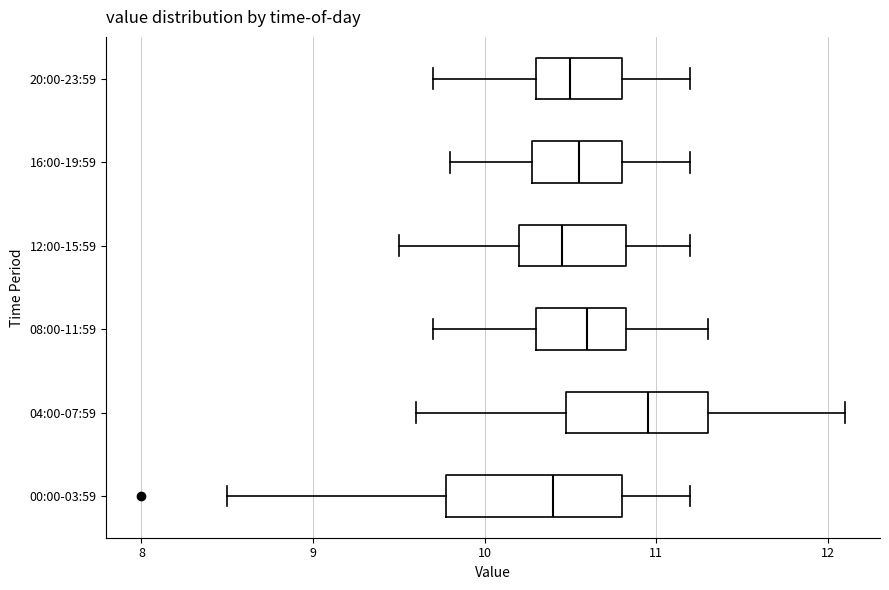

Reading bottom to top, transcribe this box plot: for each box, give where its median line is, the range the box spans, and where its two whiskers end, as read against the x-axis. The values are not printed on the chart, so give them approximately, as read against the axis.

00:00-03:59: median 10.4, box 9.8 to 10.8, whiskers 8.5 to 11.2
04:00-07:59: median 11.0, box 10.5 to 11.3, whiskers 9.6 to 12.1
08:00-11:59: median 10.6, box 10.3 to 10.8, whiskers 9.7 to 11.3
12:00-15:59: median 10.5, box 10.2 to 10.8, whiskers 9.5 to 11.2
16:00-19:59: median 10.6, box 10.3 to 10.8, whiskers 9.8 to 11.2
20:00-23:59: median 10.5, box 10.3 to 10.8, whiskers 9.7 to 11.2